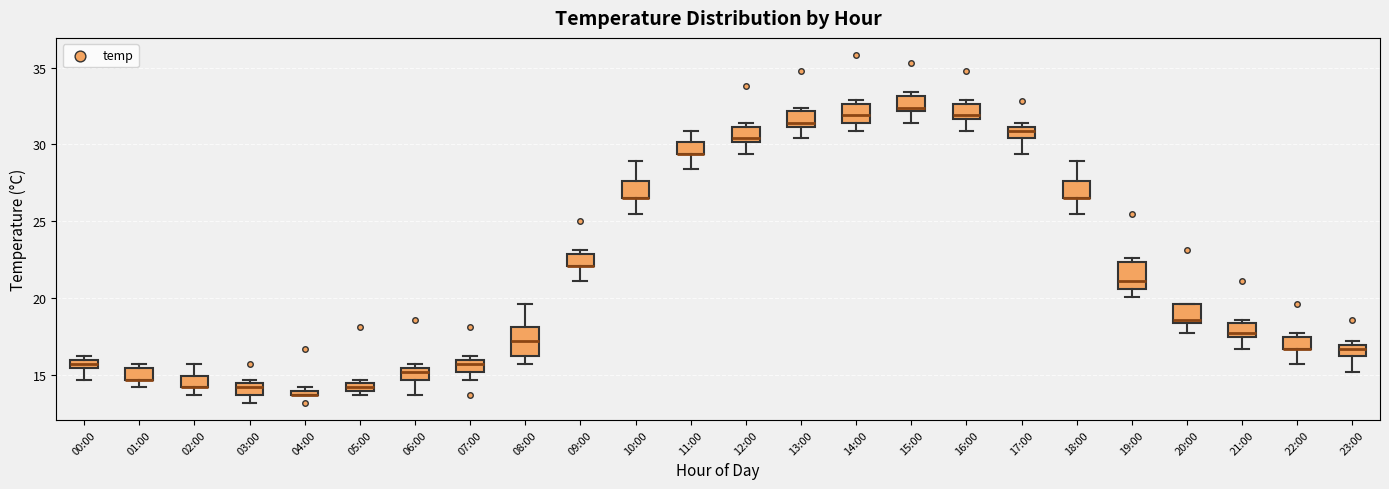

Where is the lower edge of the box for 22:00 on the y-axis? The values are not printed on the chart, so give them approximately, as read against the axis.

16.5